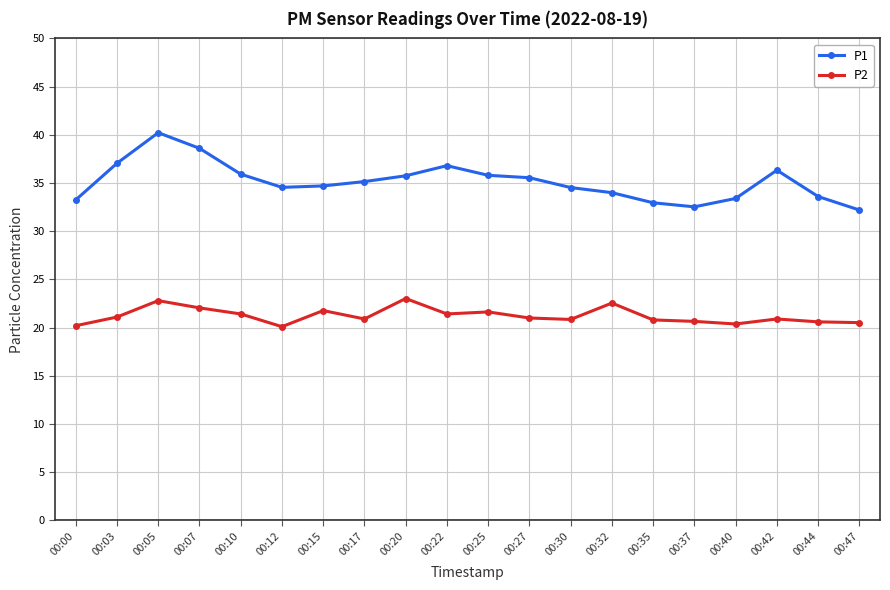

True or false: P2 and P1 intersect in this chart.

False